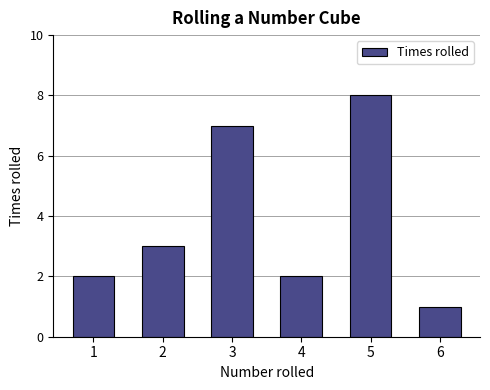

Reading left to right, what are all the values shown in this chart?

2	3	7	2	8	1